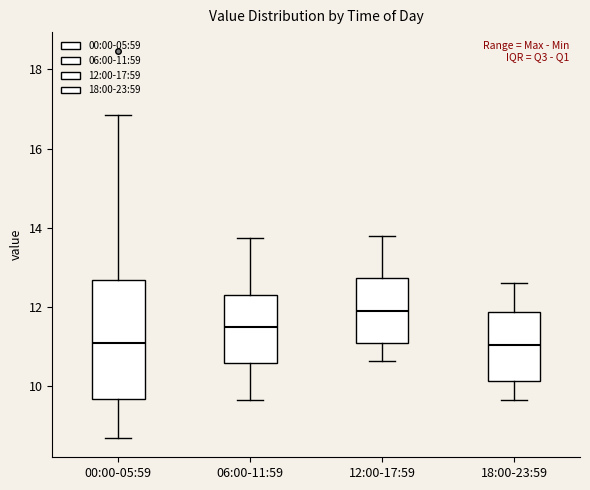

Which box is the tallest, from its lower edge to its upper edge?

00:00-05:59